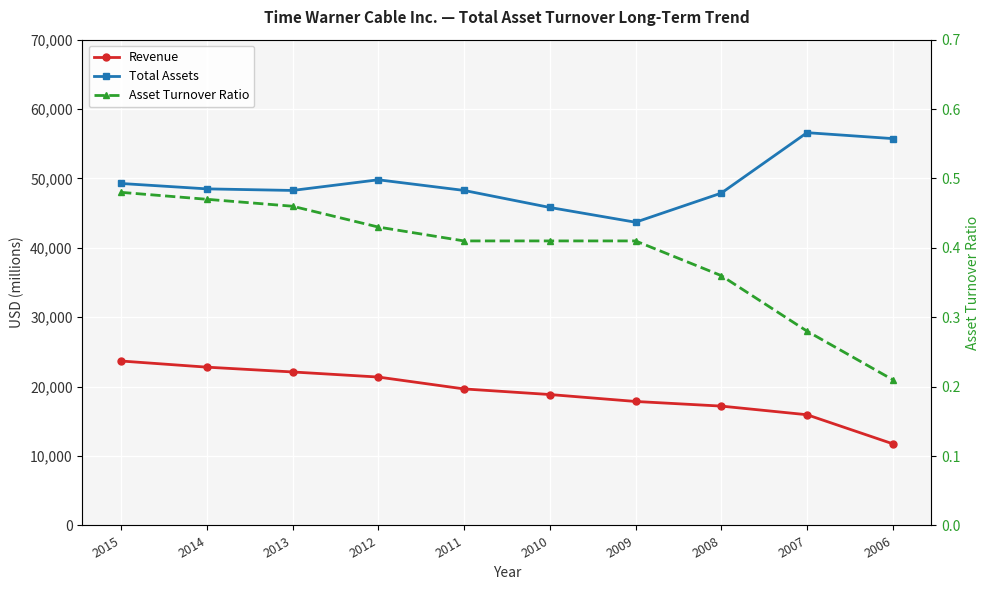

Which series has the widest spread of values?

Total Assets